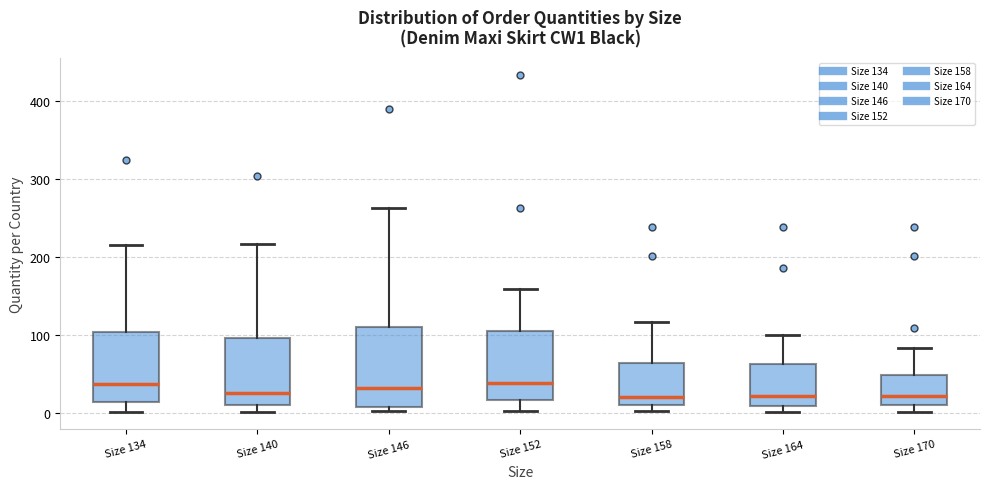

Reading left to right, transcribe this box plot: for each box, give where its median line is, the range the box spans, and where its two whiskers end, as read against the y-axis. The values are not printed on the chart, so give them approximately, as read against the axis.

Size 134: median 40, box 10 to 100, whiskers 0 to 220
Size 140: median 30, box 10 to 100, whiskers 0 to 220
Size 146: median 30, box 10 to 110, whiskers 0 to 260
Size 152: median 40, box 20 to 110, whiskers 0 to 160
Size 158: median 20, box 10 to 60, whiskers 0 to 120
Size 164: median 20, box 10 to 60, whiskers 0 to 100
Size 170: median 20, box 10 to 50, whiskers 0 to 80